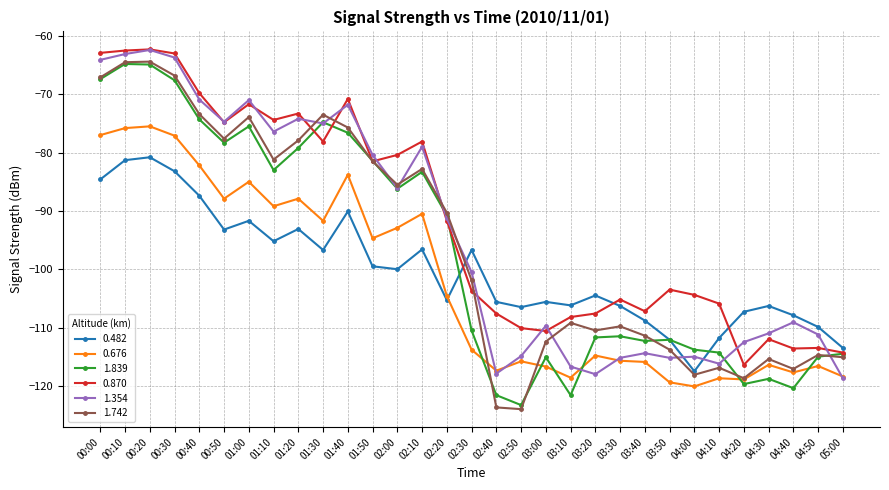

What are all the series names shown in the legend?

0.482, 0.676, 1.839, 0.870, 1.354, 1.742